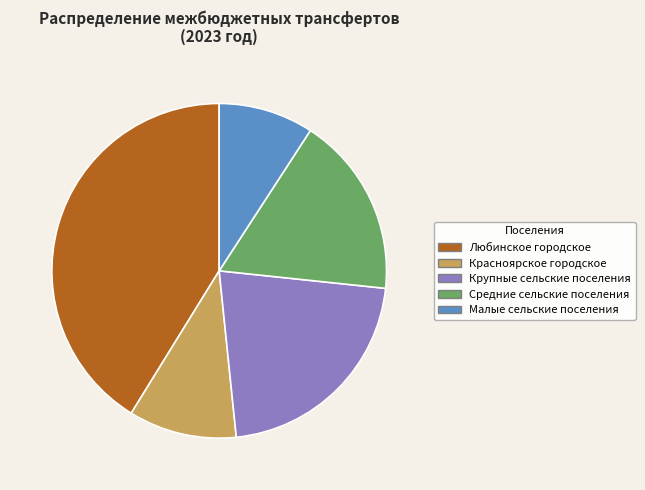

True or false: Крупные сельские поселения accounts for 22% of the total.

True